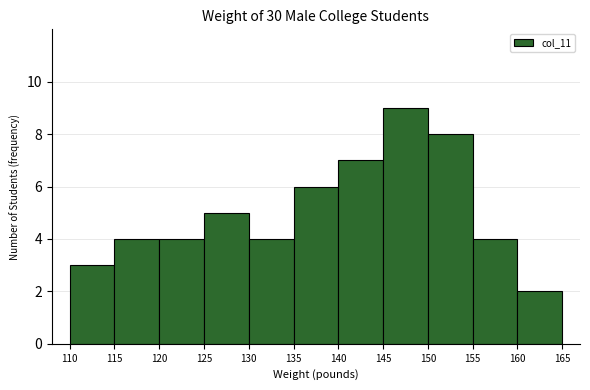

What is the height of the bar covering 155 to 160 on the x-axis? The values are not printed on the chart, so give them approximately, as read against the axis.

4